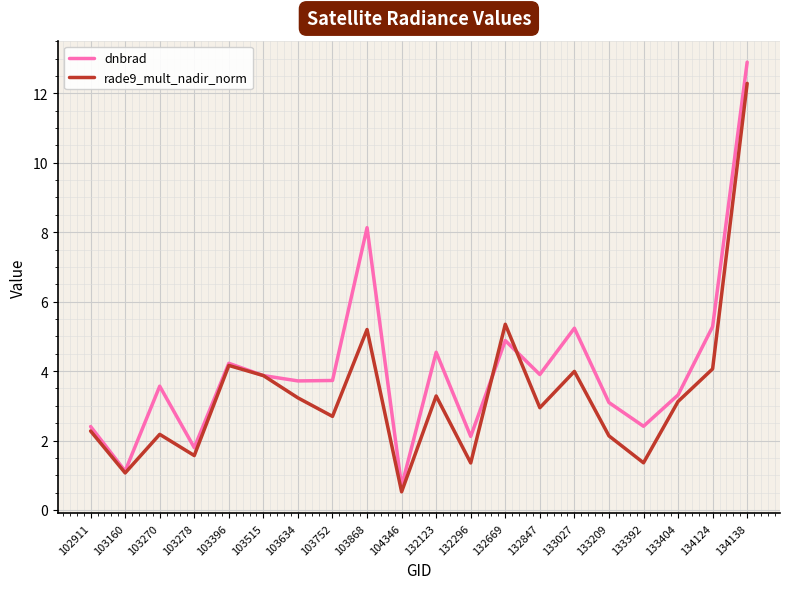

List the series in order of their overall mean, lowest first.

rade9_mult_nadir_norm, dnbrad